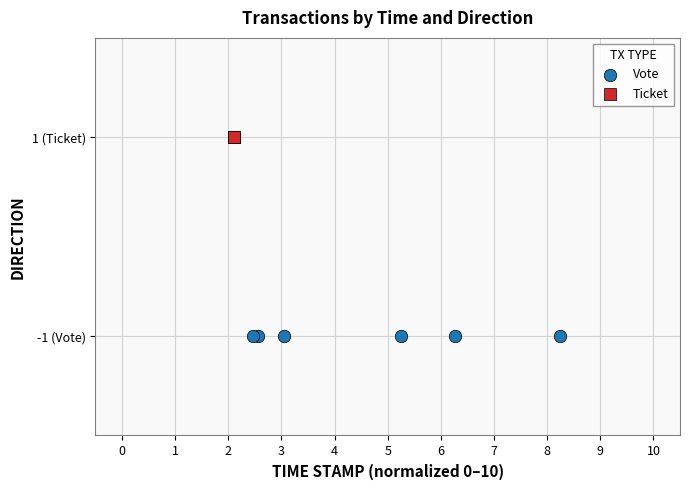

Which series reaches the minimum Y coordinate?

Vote